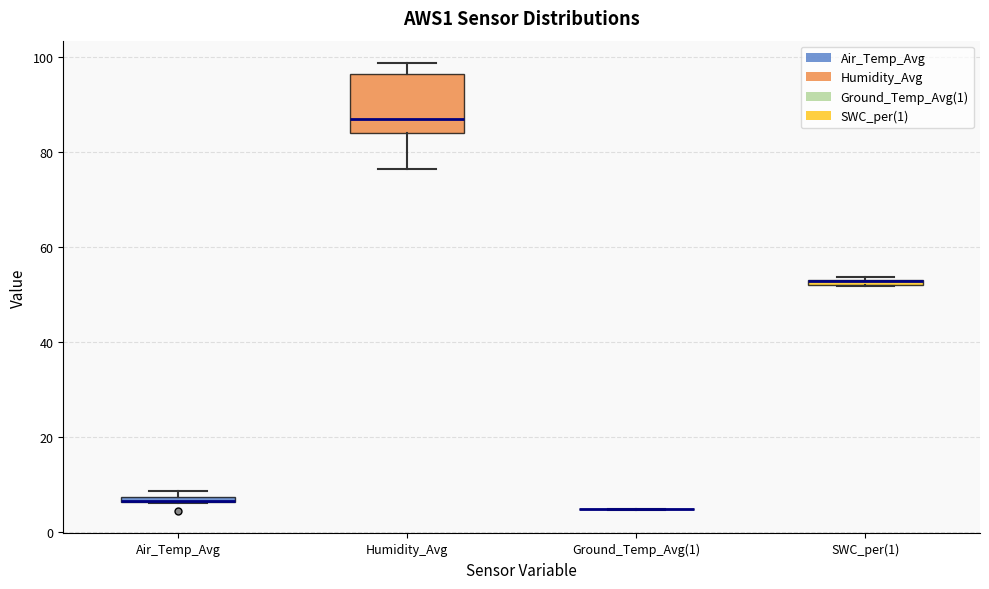

Which box is the tallest, from its lower edge to its upper edge?

Humidity_Avg